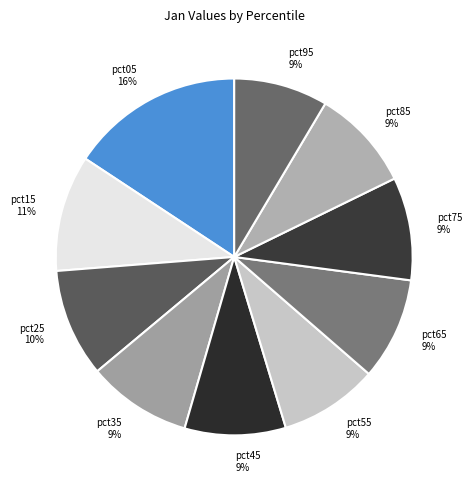

Do pct55 and pct65 together represent more than half of the pie?

No